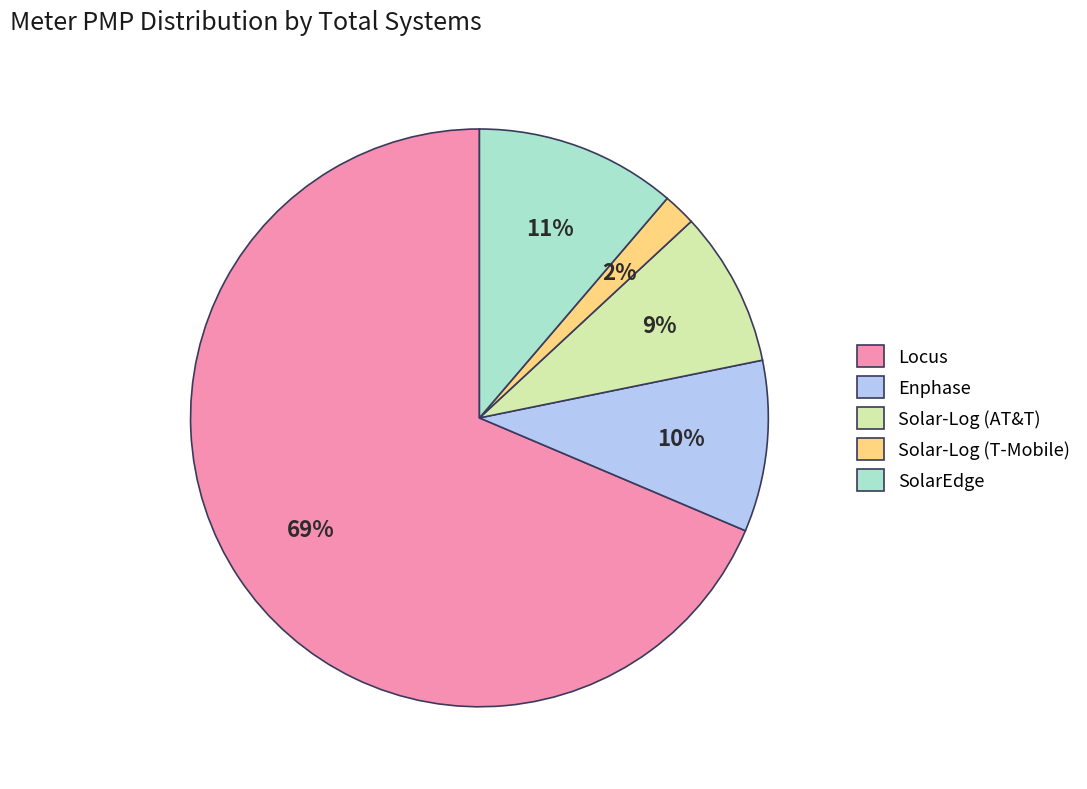

To the nearest percent, what portion does Solar-Log (AT&T) represent?

9%